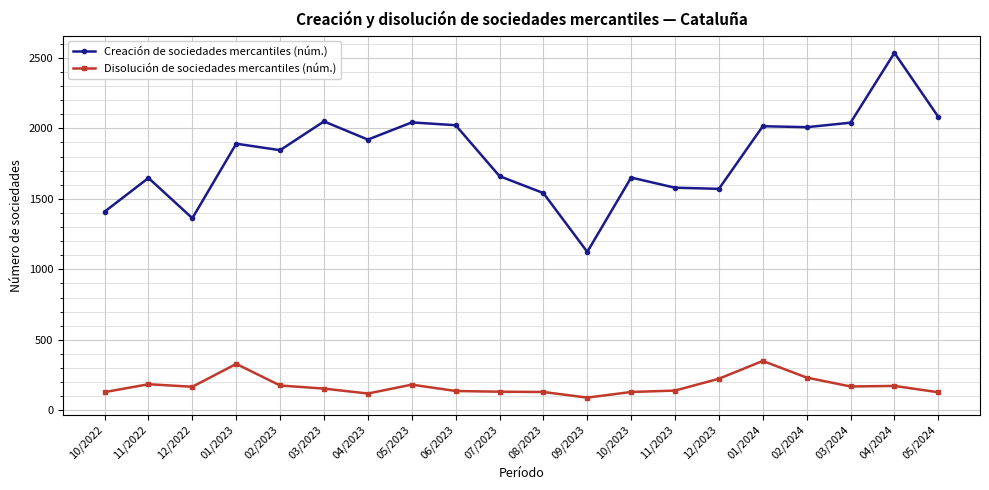

The value of Disolución de sociedades mercantiles (núm.) at 11/2023 is 141. True or false?

True